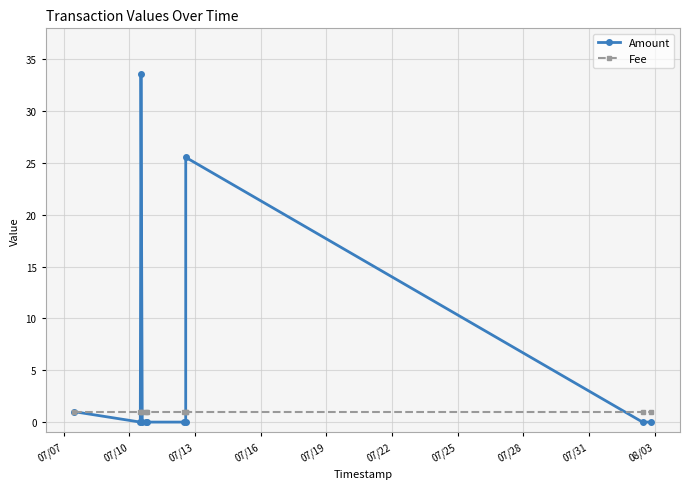

List the series in order of their overall mean, highest first.

Amount, Fee